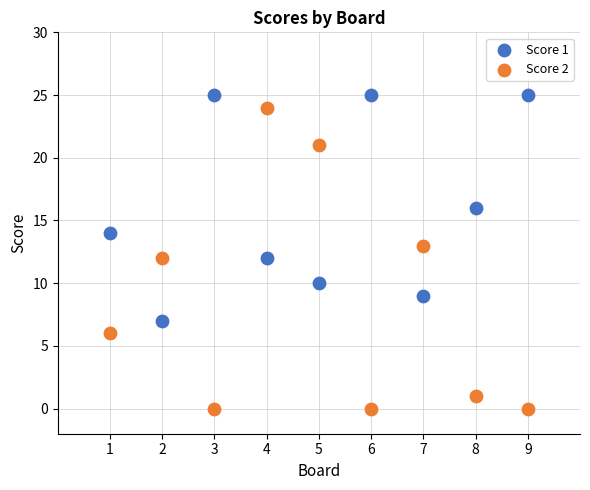

Which series contains the lowest Y value?

Score 2